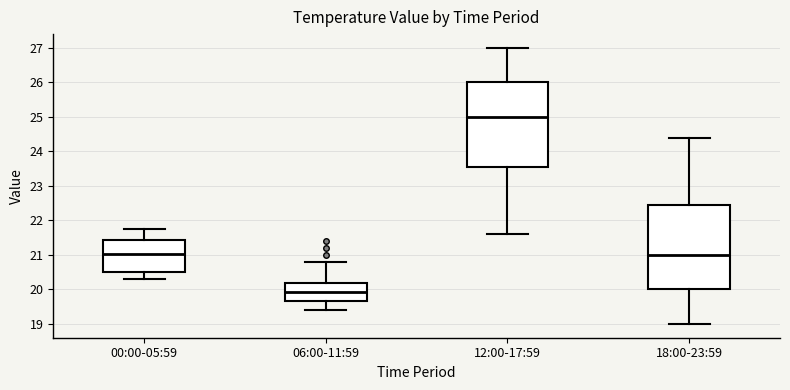

Where is the upper edge of the box for 00:00-05:59 on the y-axis? The values are not printed on the chart, so give them approximately, as read against the axis.

21.4